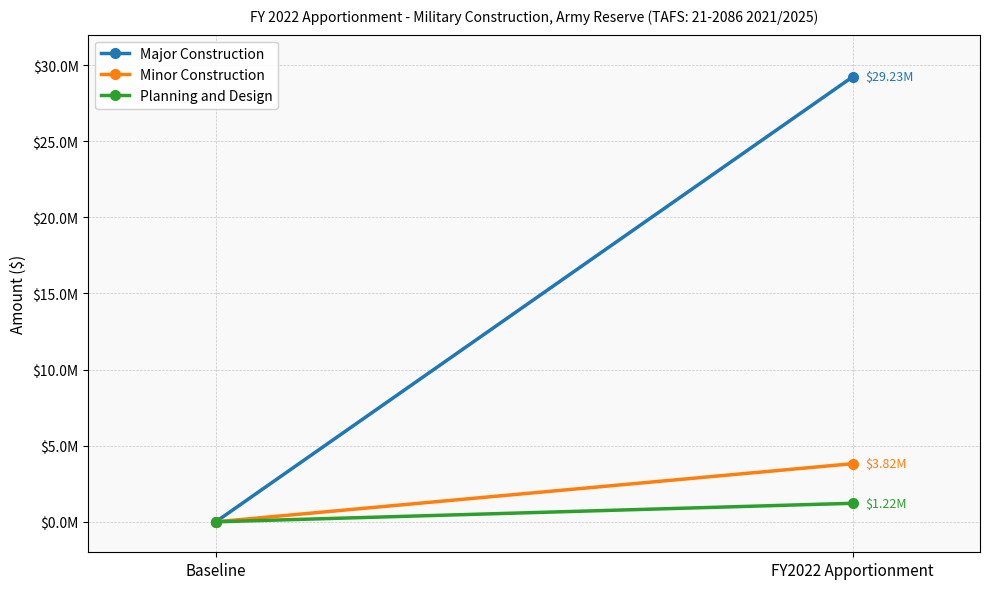

At which category does the chart reach its peak across all series?

FY2022 Apportionment